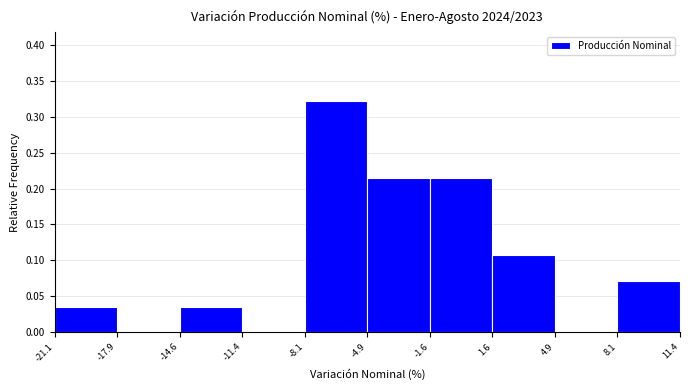

How tall is the bar that spans -8.1 to -4.9 on the x-axis? The values are not printed on the chart, so give them approximately, as read against the axis.

0.320